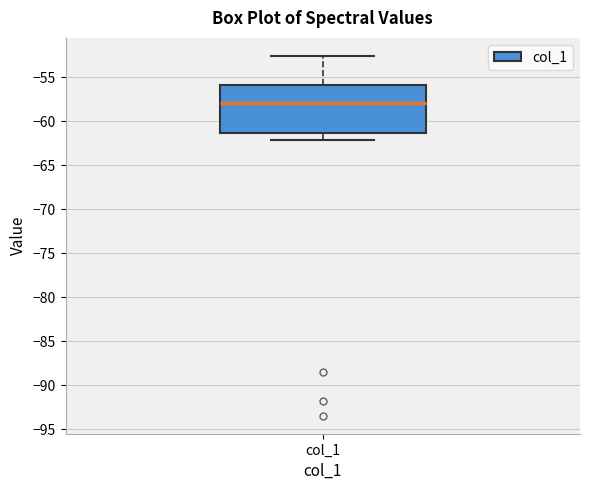

Transcribe this box plot: give where the median line is, the range the box spans, and where the two whiskers end, as read against the y-axis. The values are not printed on the chart, so give them approximately, as read against the axis.

median -58.0, box -61.5 to -56.0, whiskers -62.0 to -52.5